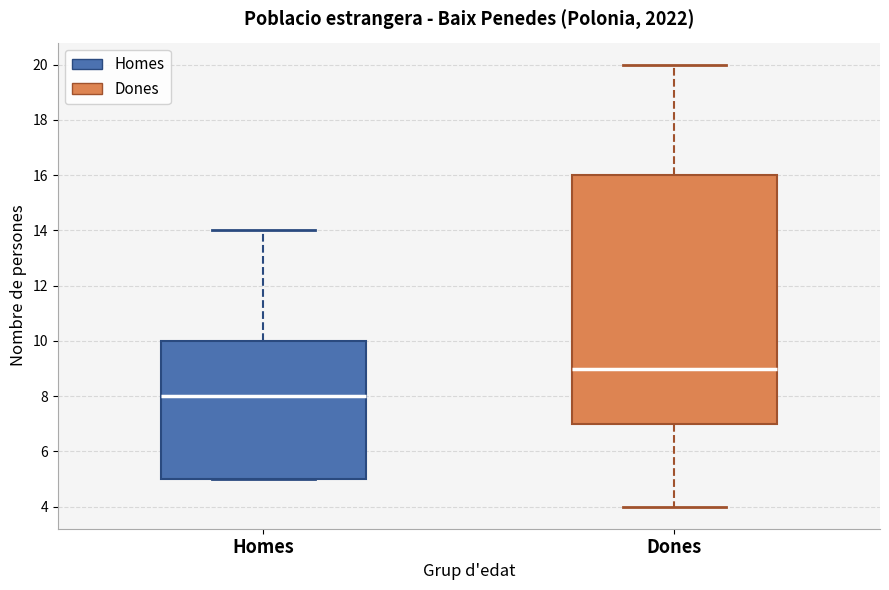

Reading left to right, read every box against the y-axis: the position of its median line, the range the box covers, and the ends of its whiskers. The values are not printed on the chart, so give them approximately, as read against the axis.

Homes: median 8, box 5 to 10, whiskers 5 to 14
Dones: median 9, box 7 to 16, whiskers 4 to 20